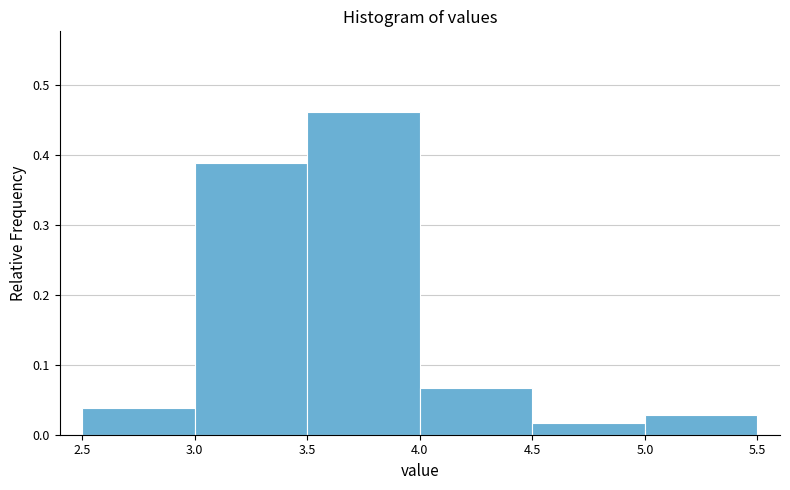

Reading left to right, transcribe this chart: for each bar, give the range it covers on the x-axis and its height. The values are not printed on the chart, so give them approximately, as read against the axis.

2.5 to 3.0: 0.04
3.0 to 3.5: 0.39
3.5 to 4.0: 0.46
4.0 to 4.5: 0.07
4.5 to 5.0: 0.02
5.0 to 5.5: 0.03